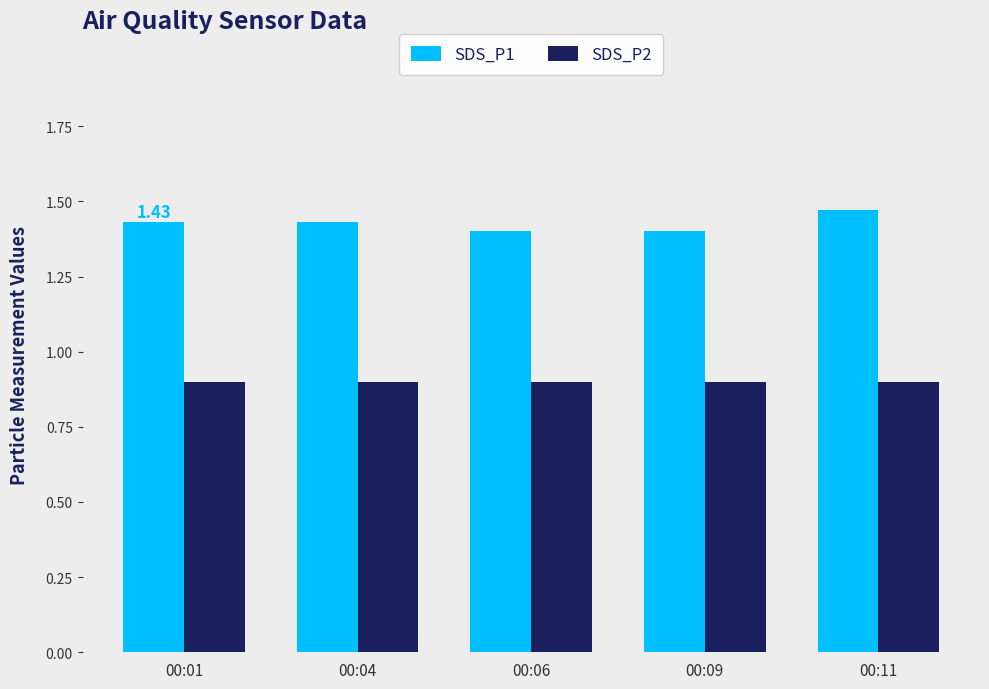

Is it true that SDS_P1 equals 0.6 at 00:04?

False